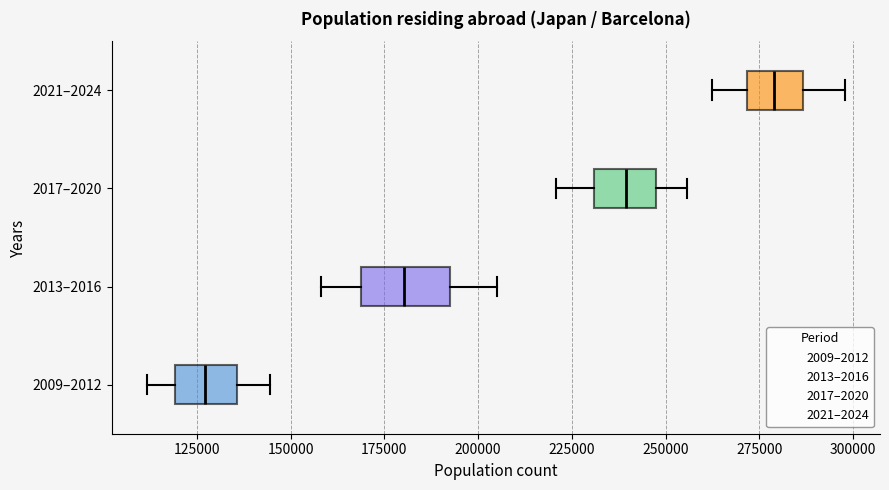

Where does the left whisker of the box for 2021–2024 end on the x-axis? The values are not printed on the chart, so give them approximately, as read against the axis.

260000